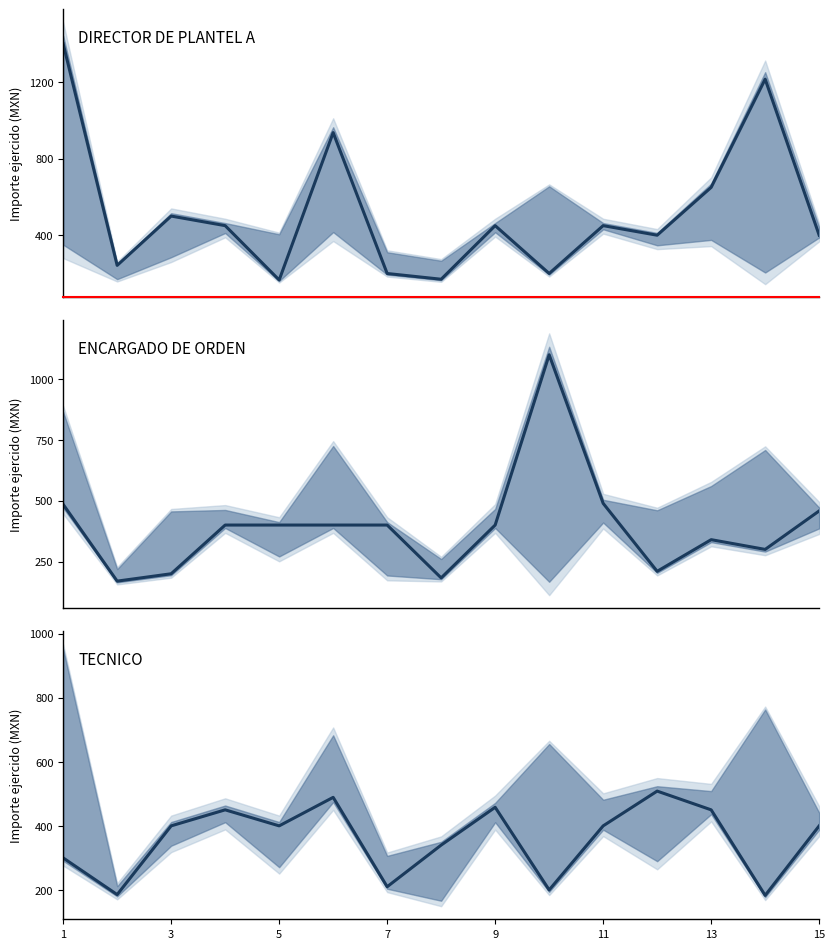

At which category is the sum across all series the highest?

1